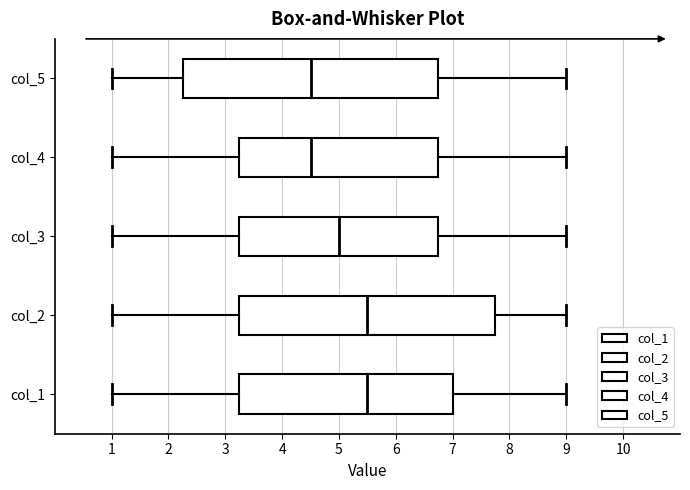

Reading bottom to top, read every box against the x-axis: the position of its median line, the range the box covers, and the ends of its whiskers. The values are not printed on the chart, so give them approximately, as read against the axis.

col_1: median 5.5, box 3.3 to 7.0, whiskers 1.0 to 9.0
col_2: median 5.5, box 3.3 to 7.8, whiskers 1.0 to 9.0
col_3: median 5.0, box 3.3 to 6.8, whiskers 1.0 to 9.0
col_4: median 4.5, box 3.3 to 6.8, whiskers 1.0 to 9.0
col_5: median 4.5, box 2.3 to 6.8, whiskers 1.0 to 9.0